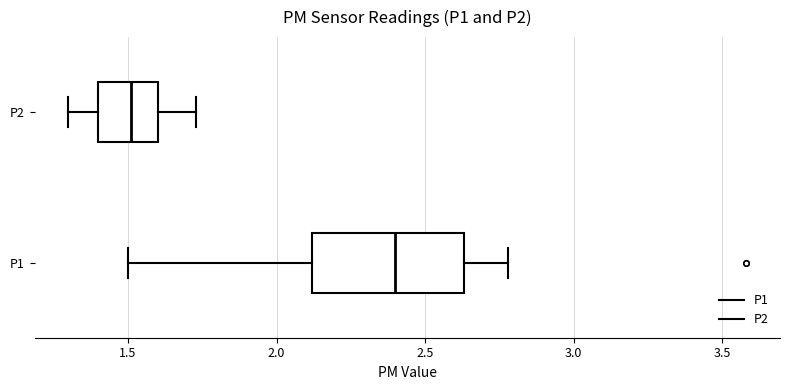

Reading bottom to top, transcribe this box plot: for each box, give where its median line is, the range the box spans, and where its two whiskers end, as read against the x-axis. The values are not printed on the chart, so give them approximately, as read against the axis.

P1: median 2.40, box 2.10 to 2.65, whiskers 1.50 to 2.80
P2: median 1.50, box 1.40 to 1.60, whiskers 1.30 to 1.75